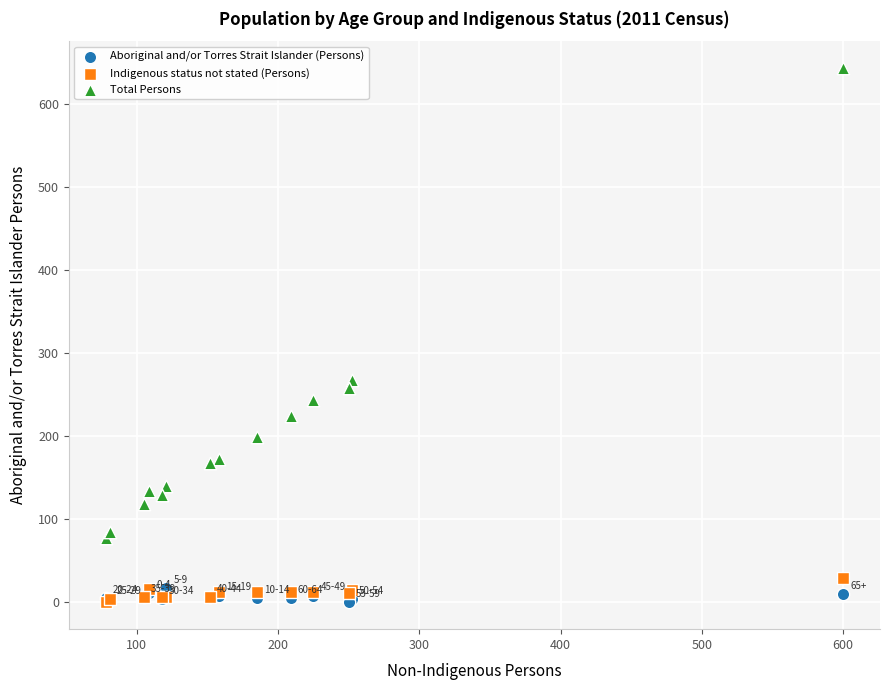

Across all series, what Y value is closest to 321?

268